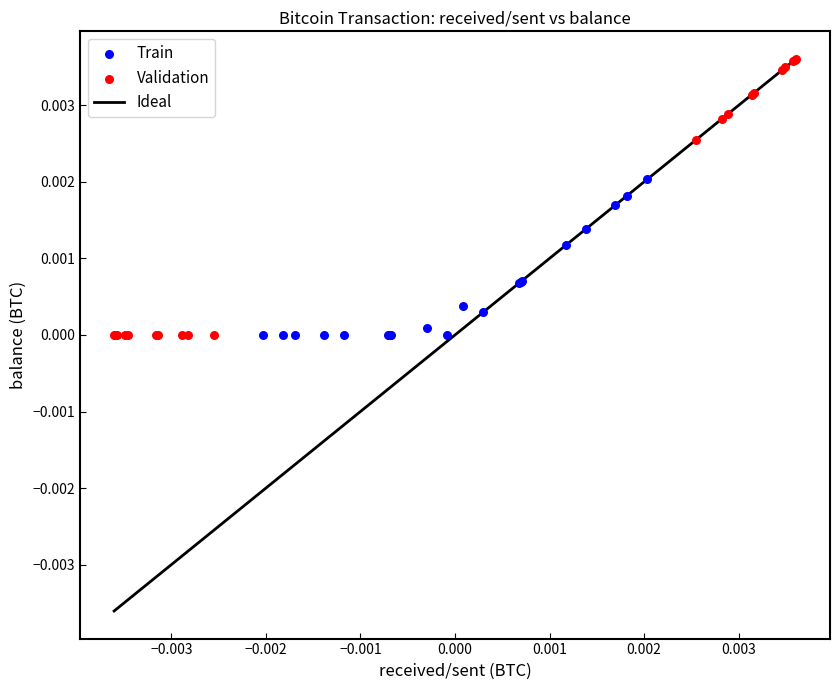

Which series contains the highest Y value?

Validation